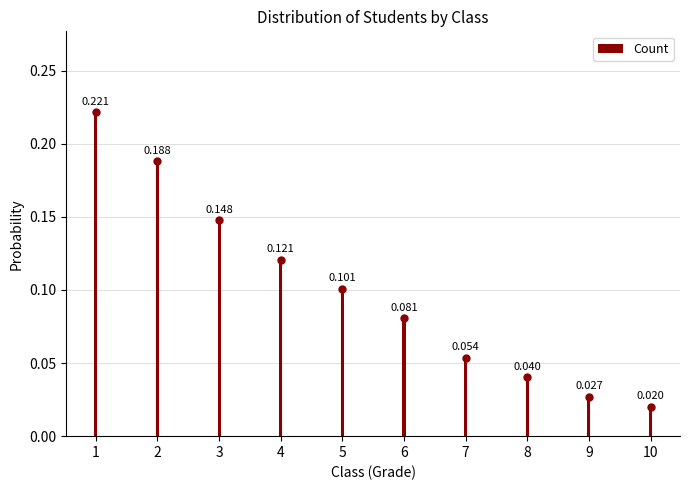

How many bars are there in total?

10